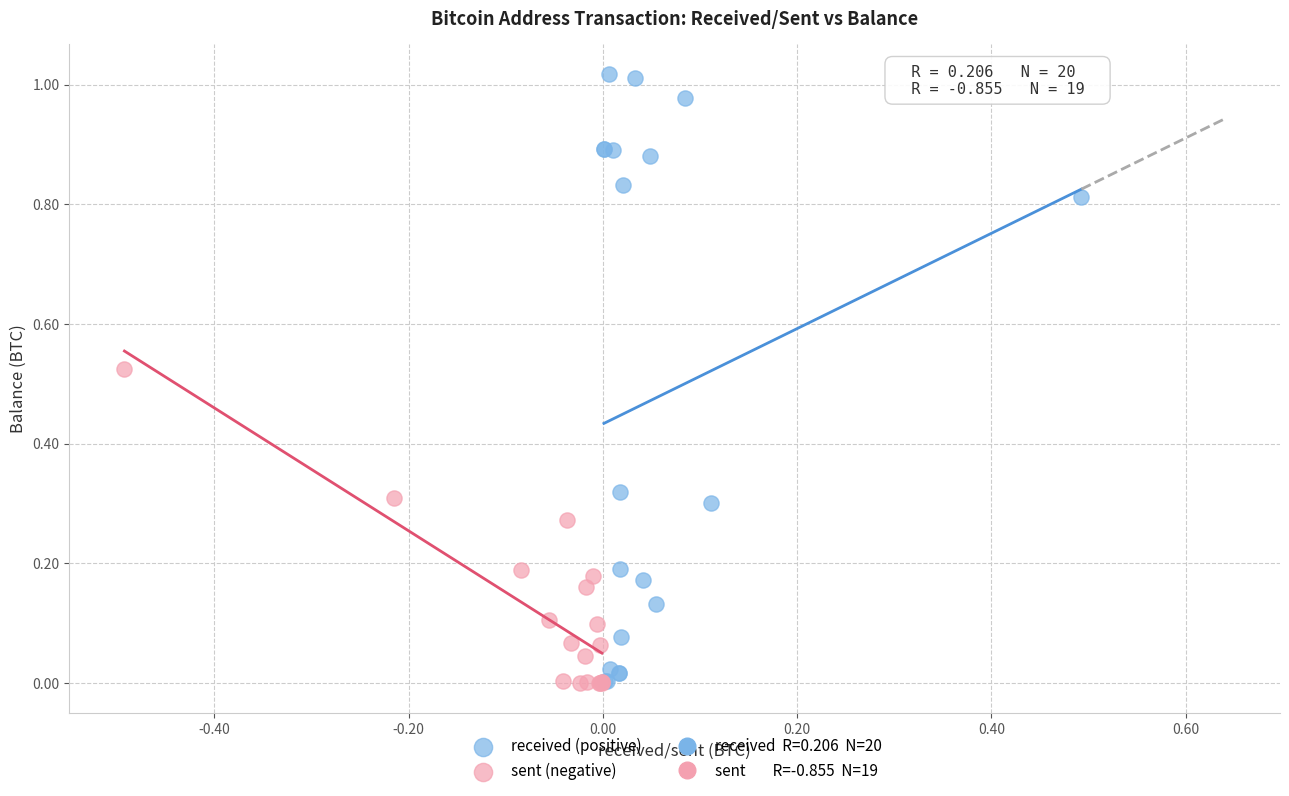

Which series contains the highest Y value?

received (positive)